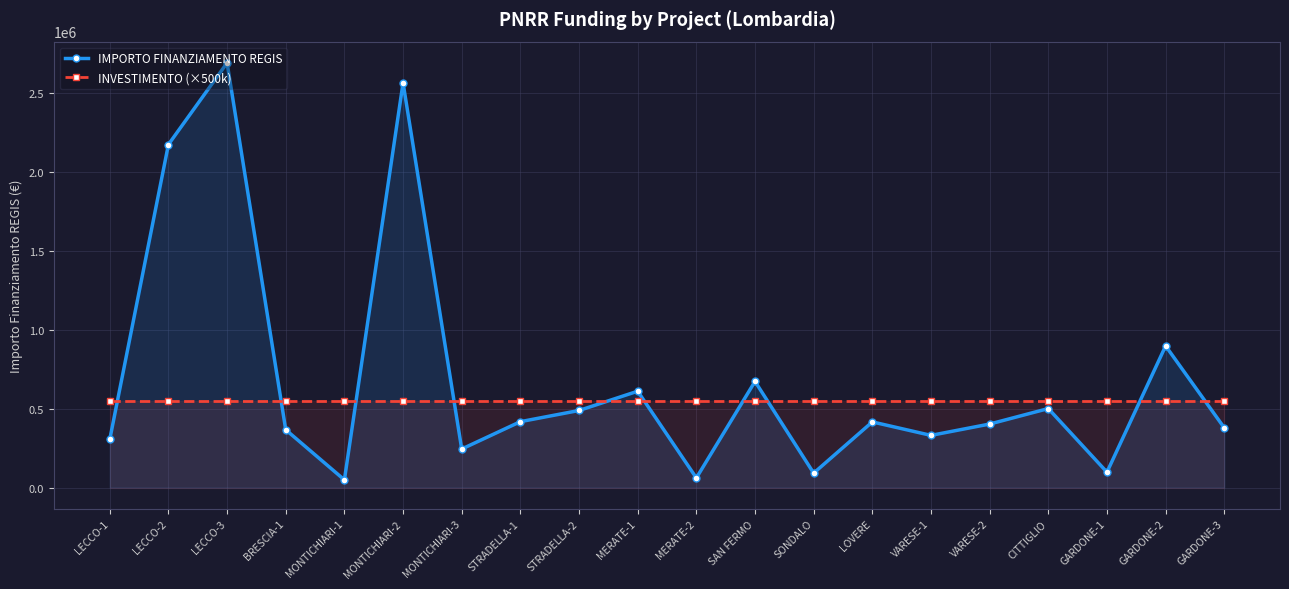

What is the difference between the IMPORTO FINANZIAMENTO REGIS values at GARDONE-1 and GARDONE-2?

799100.0